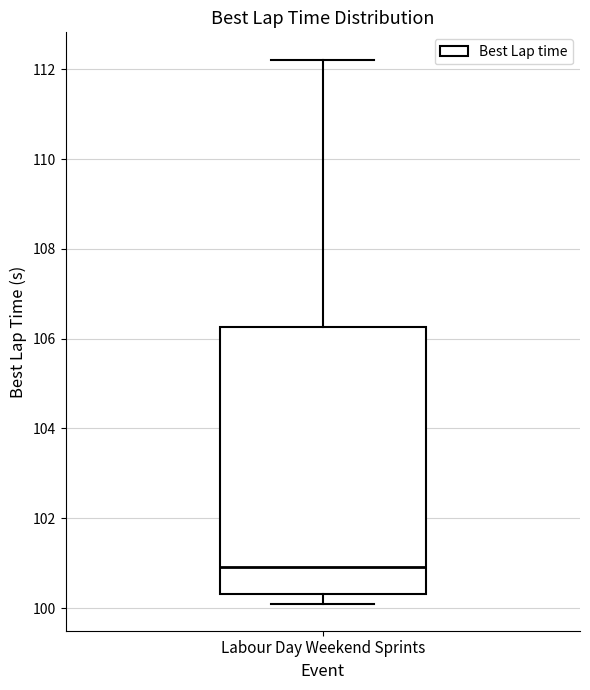

Transcribe this box plot: give where the median line is, the range the box spans, and where the two whiskers end, as read against the y-axis. The values are not printed on the chart, so give them approximately, as read against the axis.

median 101.0, box 100.4 to 106.2, whiskers 100.2 to 112.2